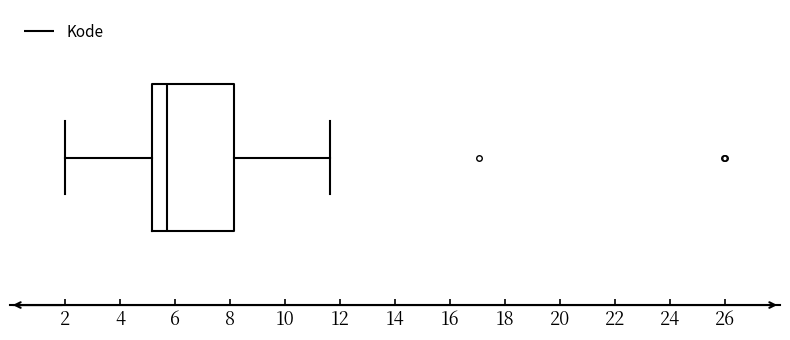

Where does the left whisker of the box end on the x-axis? The values are not printed on the chart, so give them approximately, as read against the axis.

2.0